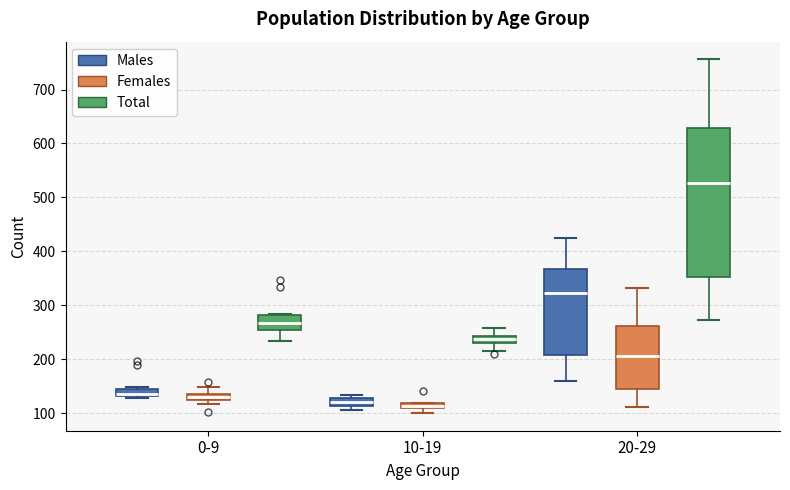

Which box's median line is the highest?

20-29 (Total)